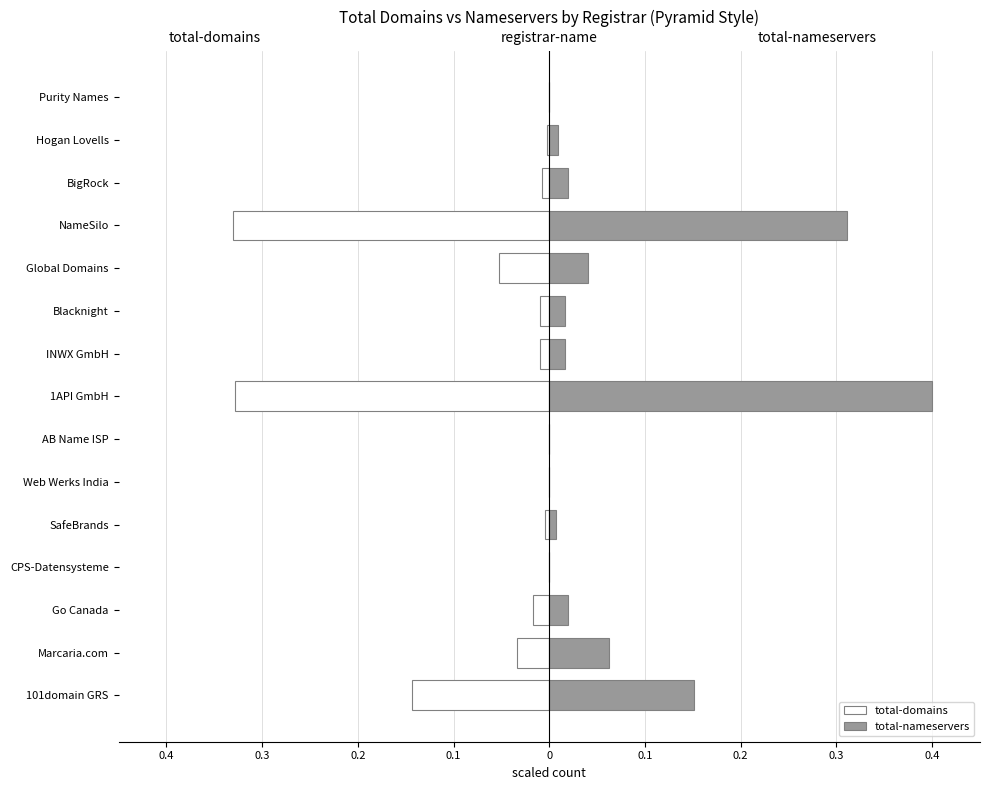

How many groups of bars are there?

15